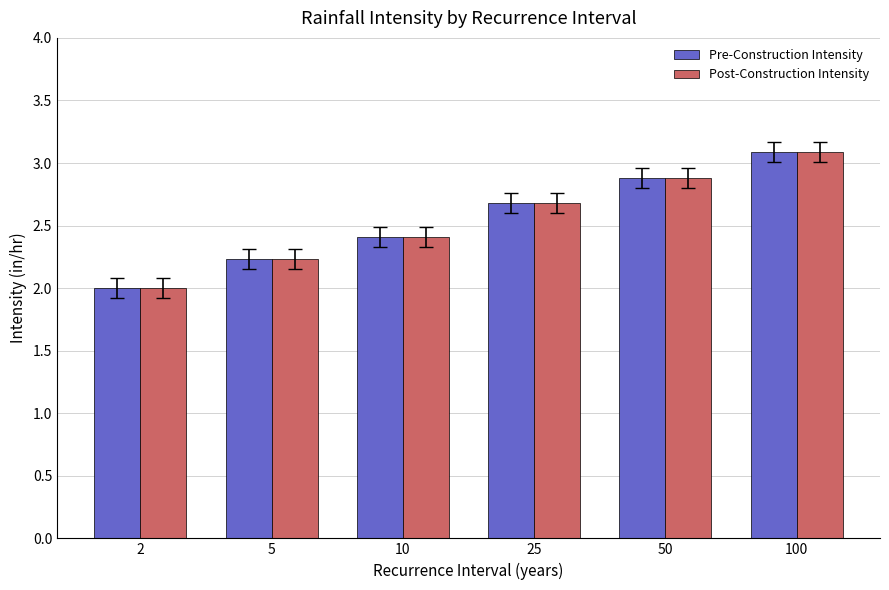

What is the sum of the Pre-Construction Intensity values at 5 and 2?

4.2